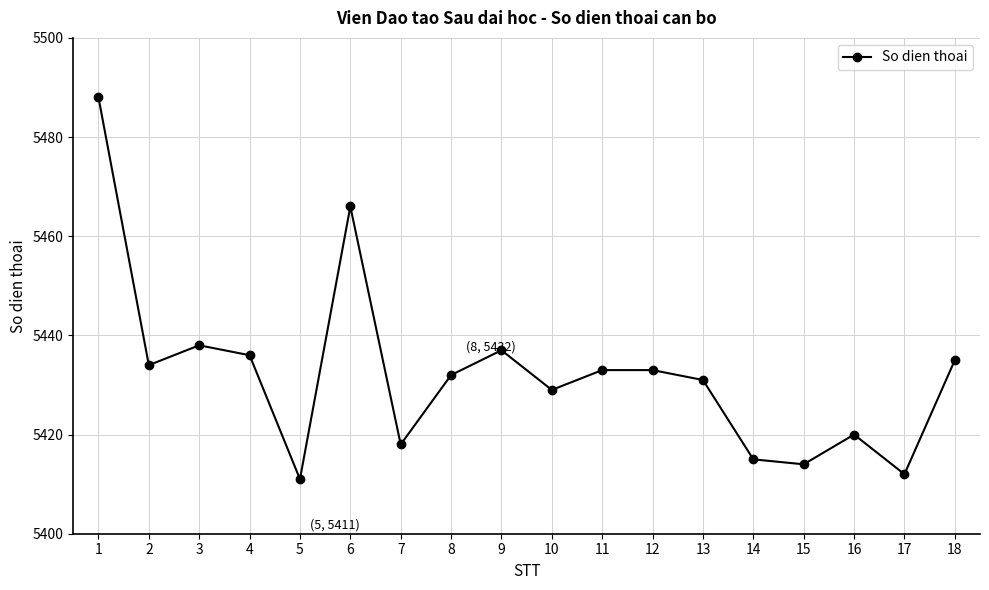

What is the minimum value shown in the chart?

5411